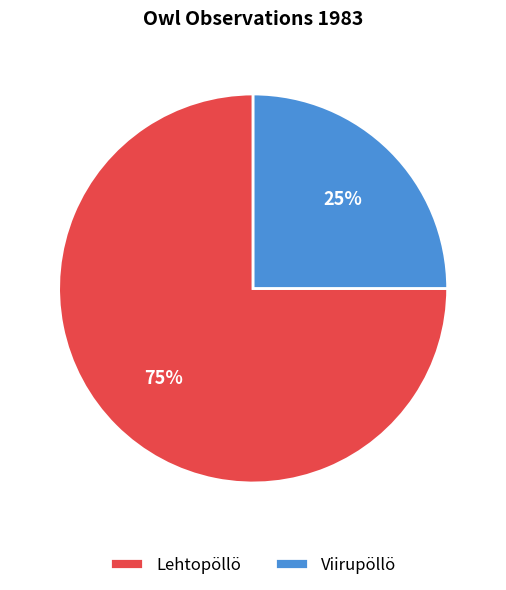

To the nearest percent, what percentage of the pie is Viirupöllö?

25%